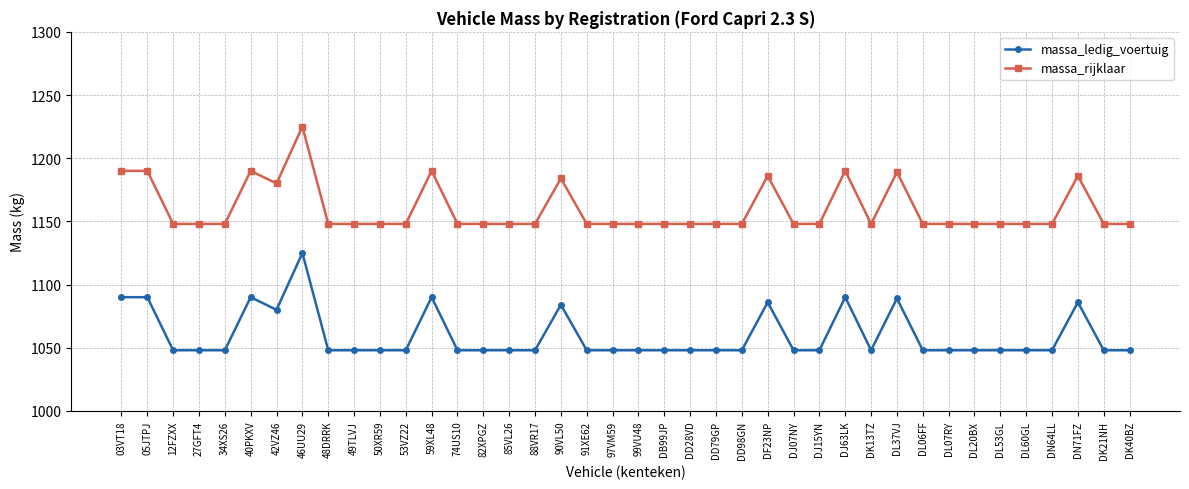

What is the spread (max minus min) of values at 90VL50?

100